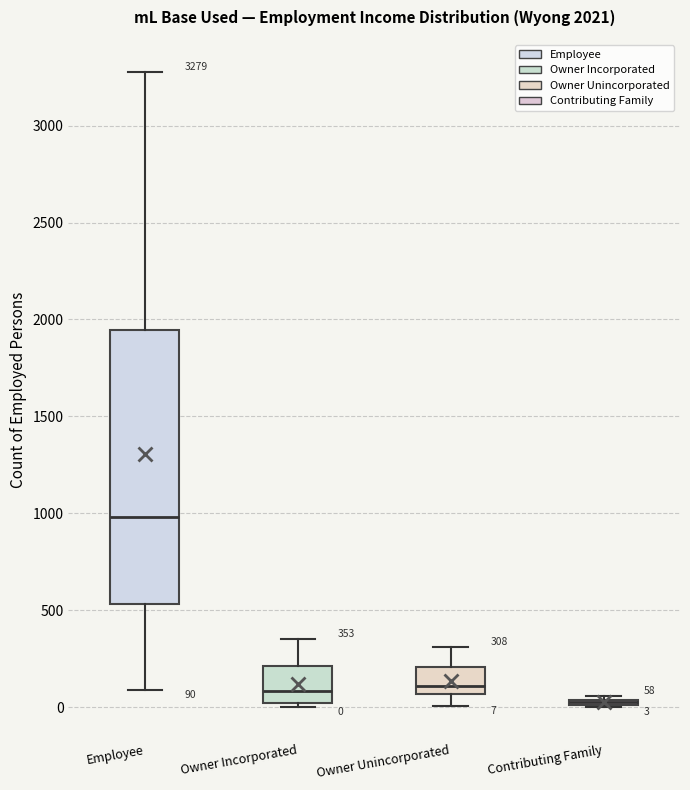

Which box is the tallest, from its lower edge to its upper edge?

Employee